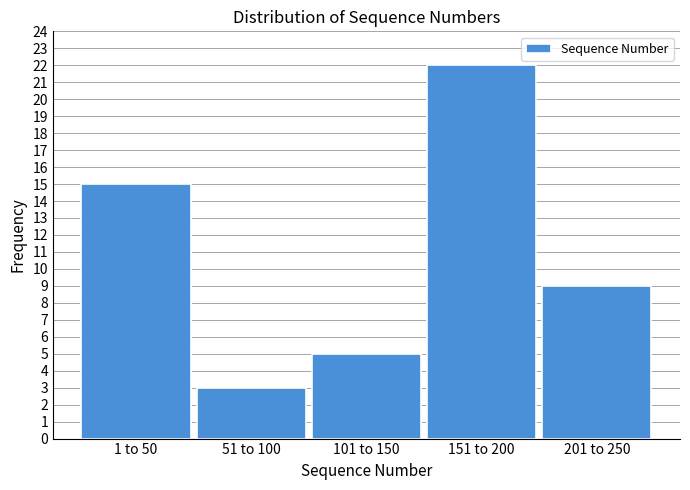

Reading left to right, extract all data points from this chart.

1 to 50=15	51 to 100=3	101 to 150=5	151 to 200=22	201 to 250=9